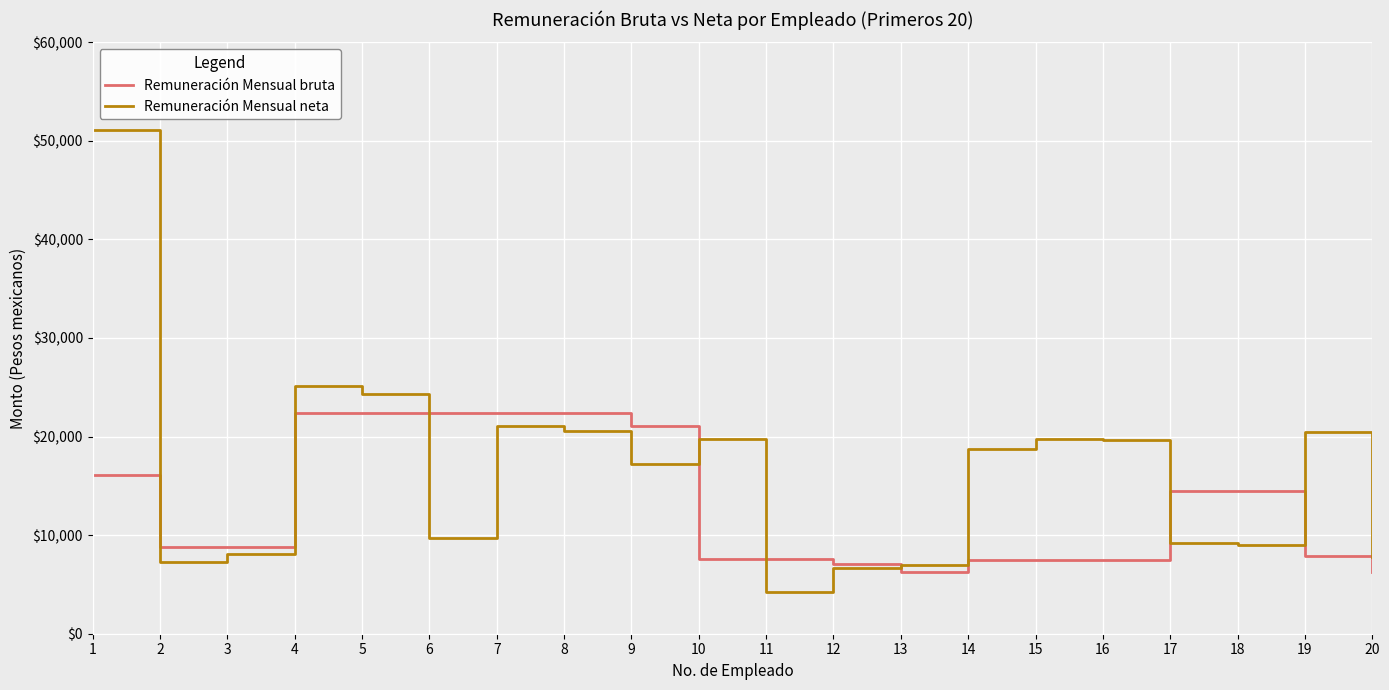

What is the total value across all series at 17?

23675.5